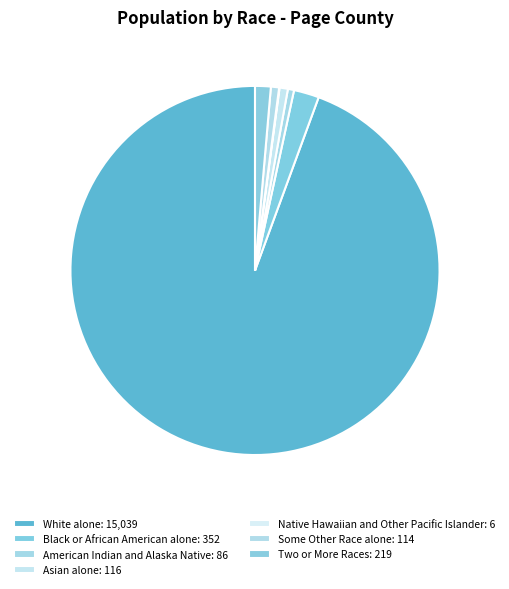

To the nearest percent, what is the difference between the Native Hawaiian and Other Pacific Islander and Some Other Race alone slice percentages?

1%